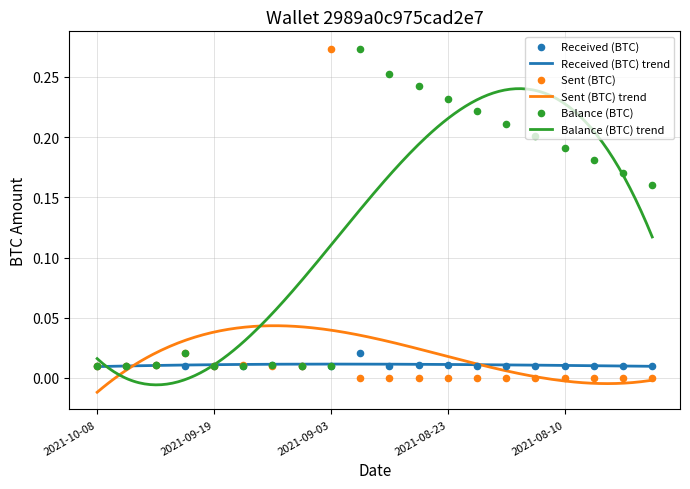

What are all the series names shown in the legend?

Received (BTC), Sent (BTC), Balance (BTC)